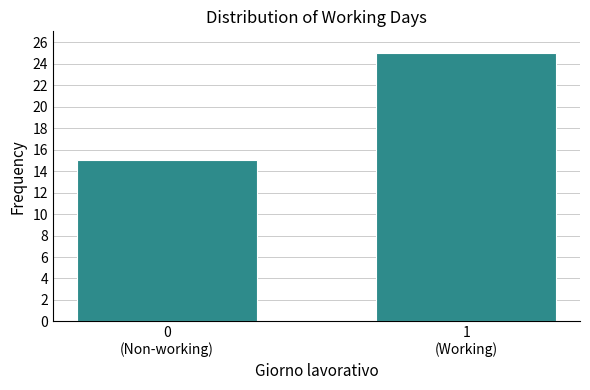

Reading right to left, transcribe all the data shown in this chart.

25	15